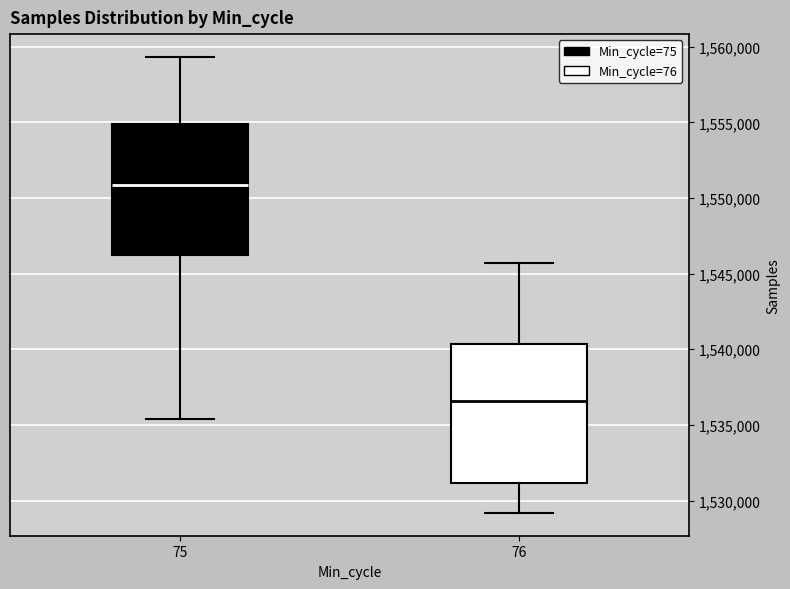

Reading left to right, read every box against the y-axis: the position of its median line, the range the box covers, and the ends of its whiskers. The values are not printed on the chart, so give them approximately, as read against the axis.

75: median 1551000, box 1546500 to 1555000, whiskers 1535500 to 1559500
76: median 1536500, box 1531000 to 1540500, whiskers 1529000 to 1545500